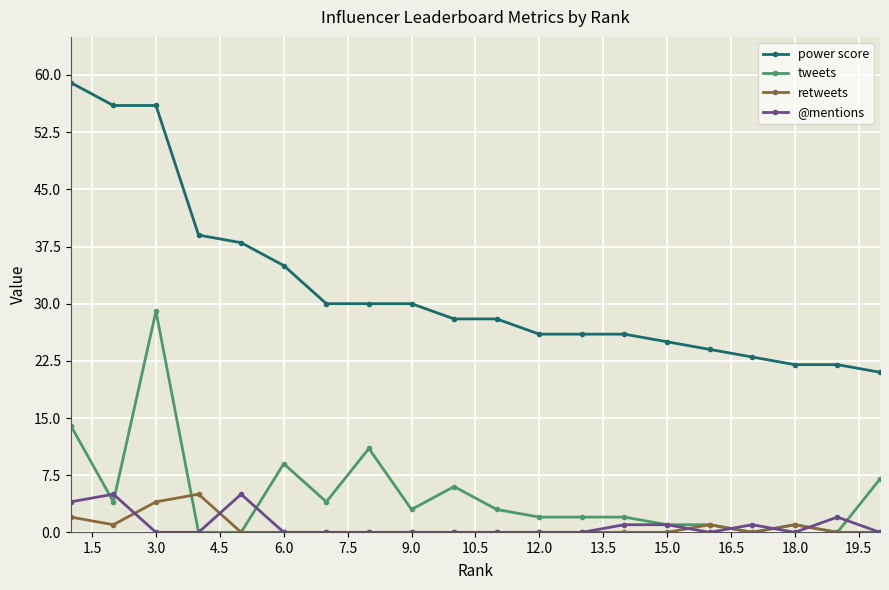

Which series has the largest range (max minus min)?

power score